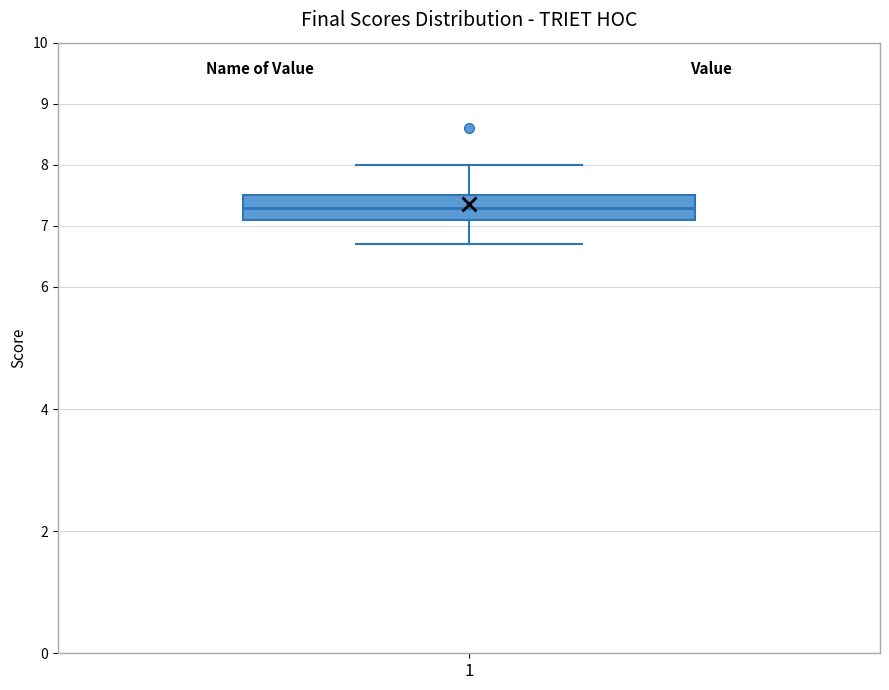

Read this box plot against the y-axis: the position of the median line, the range covered by the box, and the ends of both whiskers. The values are not printed on the chart, so give them approximately, as read against the axis.

median 7.3, box 7.1 to 7.5, whiskers 6.7 to 8.0